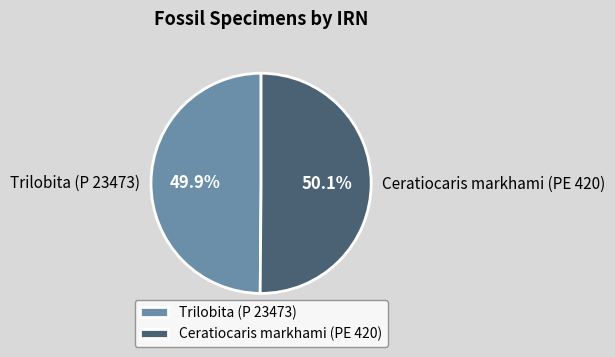

Count the number of slices in the pie.

2